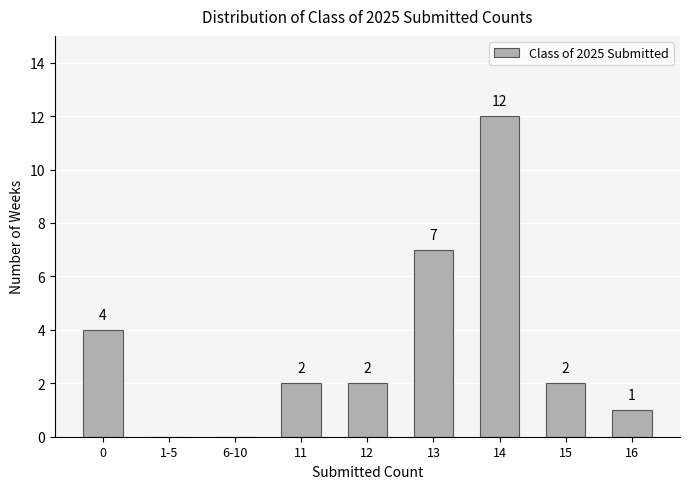

Reading left to right, transcribe all the data shown in this chart.

0=4	1-5=0	6-10=0	11=2	12=2	13=7	14=12	15=2	16=1